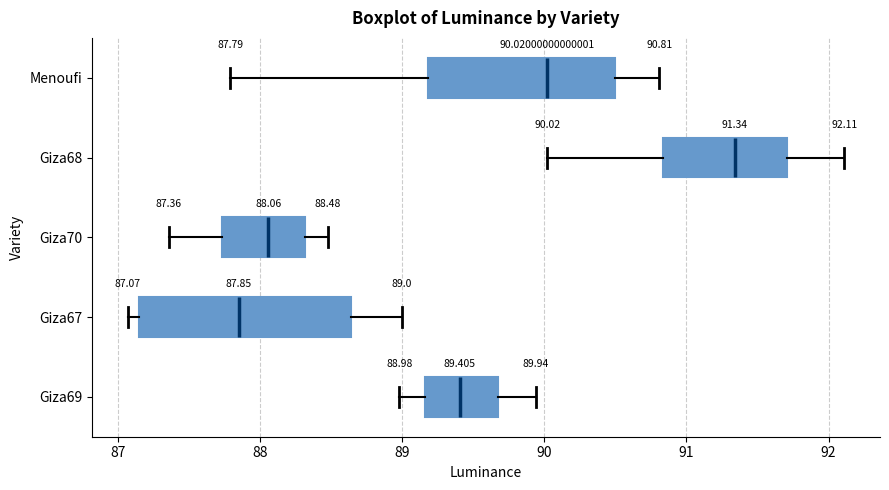

Which box's median line is the furthest to the right?

Giza68